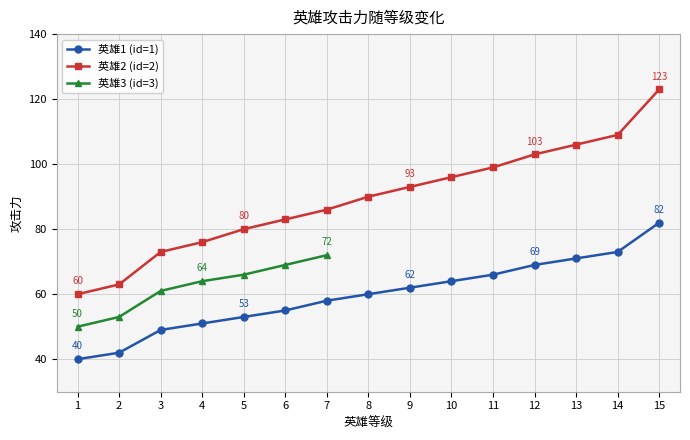

The chart shows a value of 58 at 7. True or false?

True